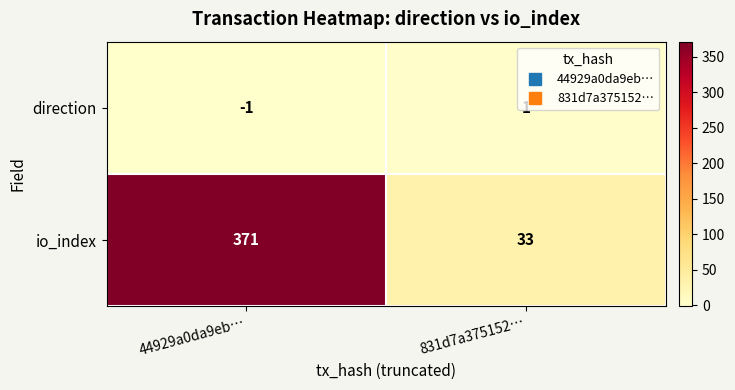

Where is direction nearest to the value 0?

44929a0da9eb…